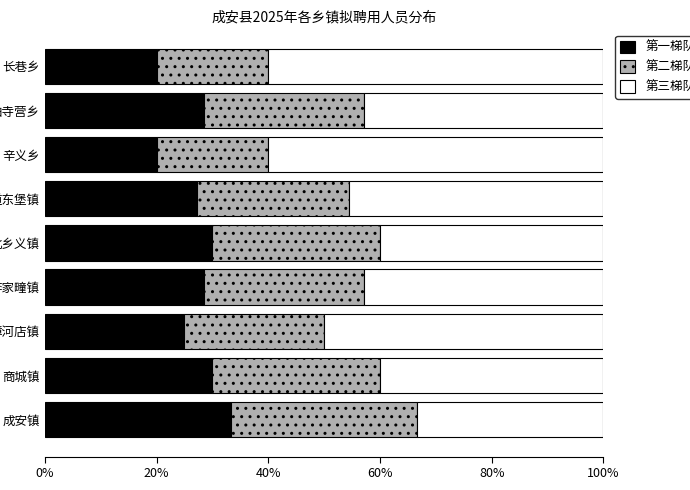

True or false: 第一梯队 has a value of 25.0 at 漳河店镇.

True